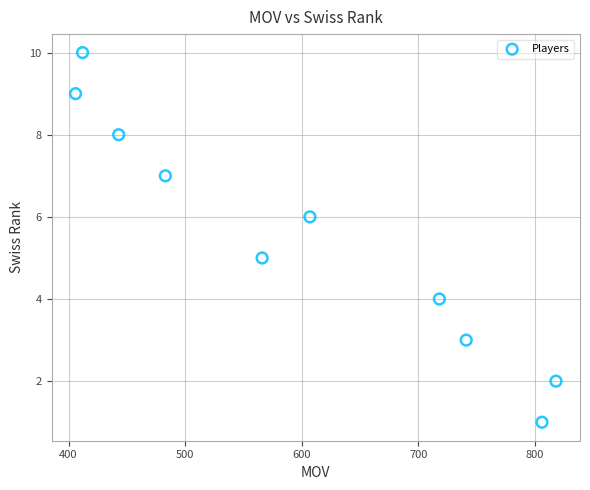

What is the average Y value?

6